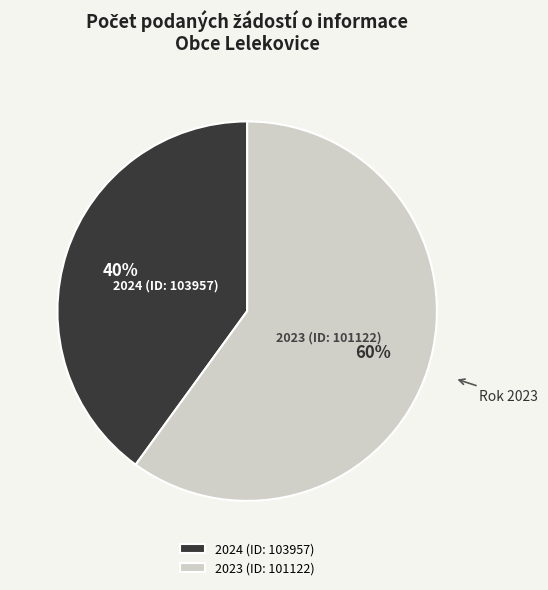

Rank the categories by value from lowest to highest.

2024 (ID: 103957), 2023 (ID: 101122)